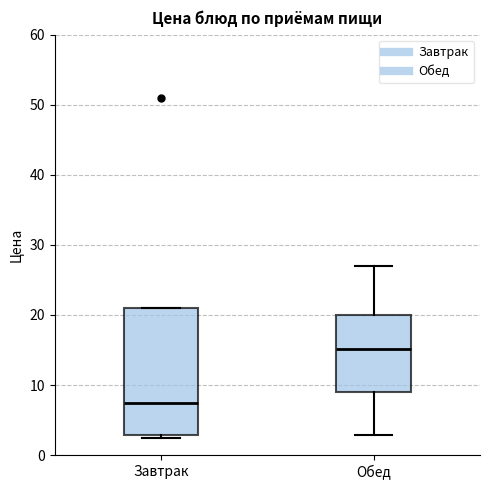

Which box is the tallest, from its lower edge to its upper edge?

Завтрак